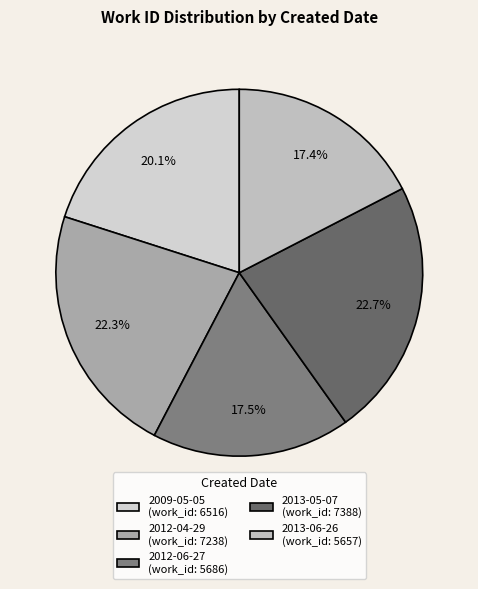

To the nearest percent, what percentage of the pie is 2012-06-27?

18%